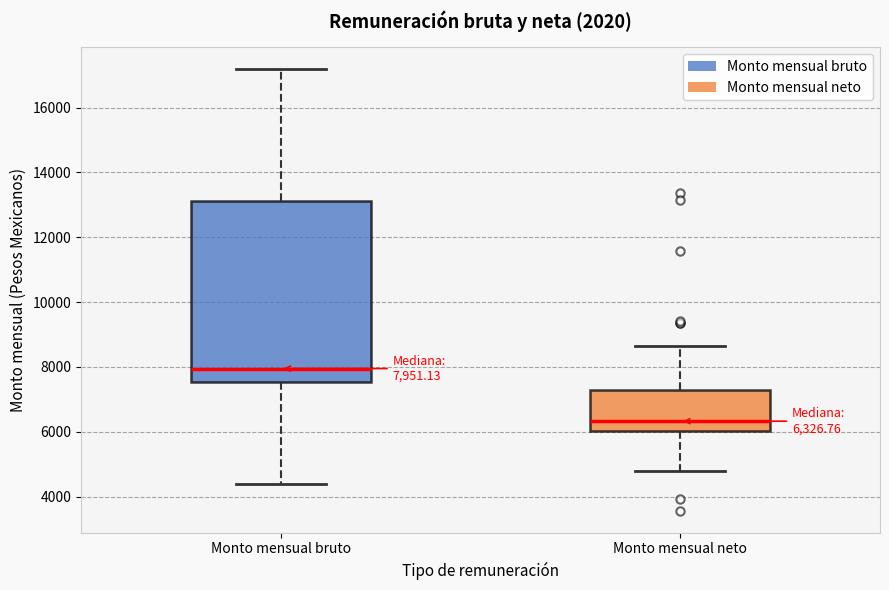

Which box has the highest median line?

Monto mensual bruto